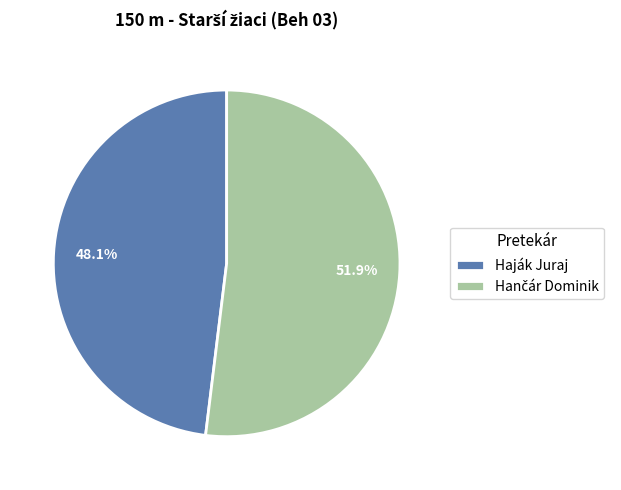

How much of the chart is everything except Haják Juraj?

51.9%